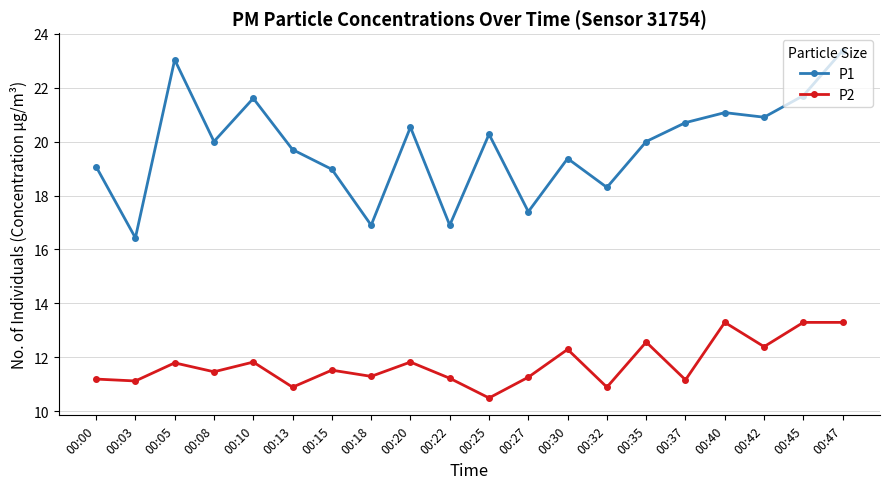

Which series has the largest total across all categories?

P1